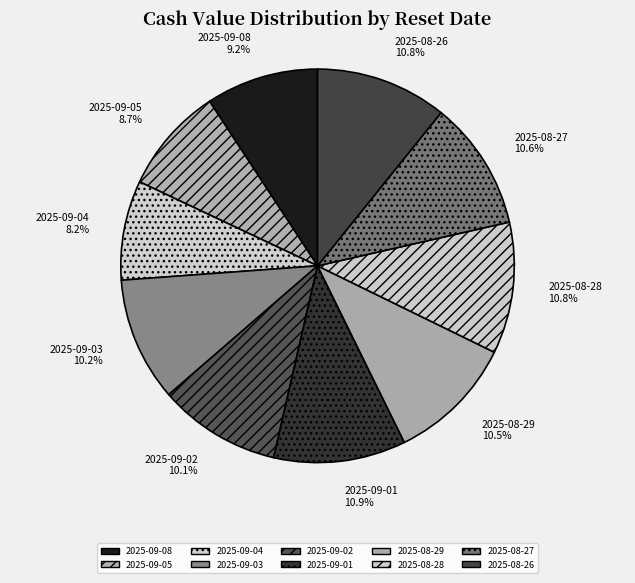

Which has a higher value, 2025-09-02 or 2025-08-26?

2025-08-26